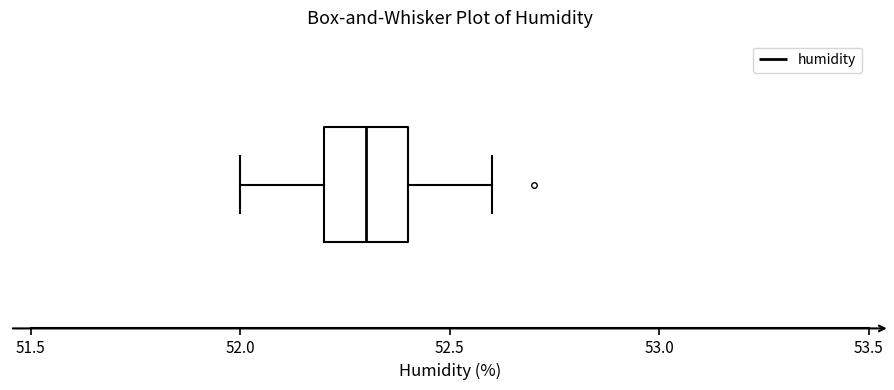

Transcribe this box plot: give where the median line is, the range the box spans, and where the two whiskers end, as read against the x-axis. The values are not printed on the chart, so give them approximately, as read against the axis.

median 52.3, box 52.2 to 52.4, whiskers 52.0 to 52.6